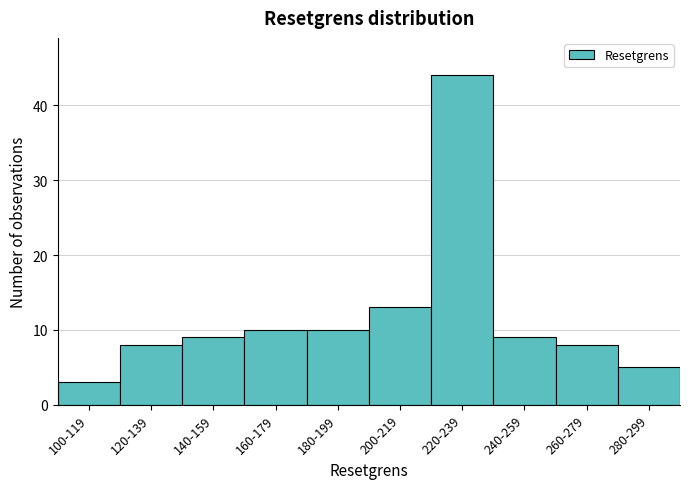

Reading left to right, extract all data points from this chart.

100-119=3	120-139=8	140-159=9	160-179=10	180-199=10	200-219=13	220-239=44	240-259=9	260-279=8	280-299=5